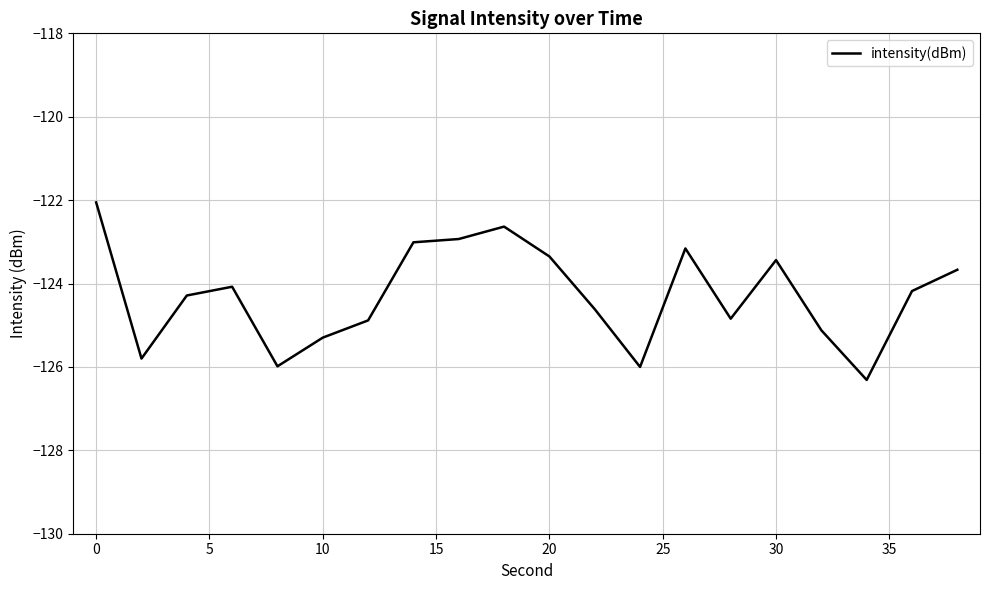

What is the greatest value displayed?

-122.1